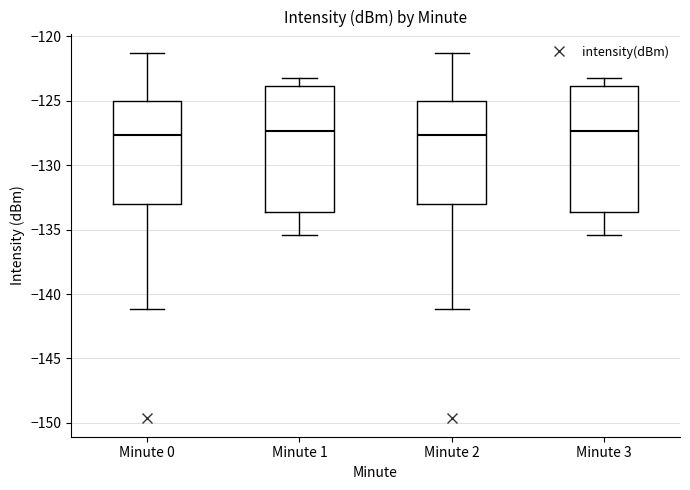

Reading left to right, transcribe this box plot: for each box, give where its median line is, the range the box spans, and where its two whiskers end, as read against the y-axis. The values are not printed on the chart, so give them approximately, as read against the axis.

Minute 0: median -127.5, box -133.0 to -125.0, whiskers -141.0 to -121.5
Minute 1: median -127.5, box -133.5 to -124.0, whiskers -135.5 to -123.0
Minute 2: median -127.5, box -133.0 to -125.0, whiskers -141.0 to -121.5
Minute 3: median -127.5, box -133.5 to -124.0, whiskers -135.5 to -123.0